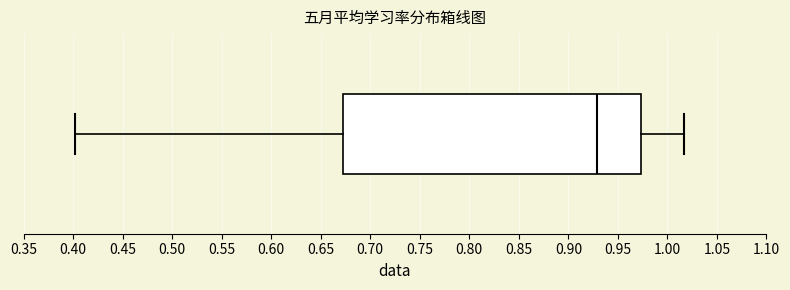

Read this box plot against the x-axis: the position of the median line, the range covered by the box, and the ends of both whiskers. The values are not printed on the chart, so give them approximately, as read against the axis.

median 0.930, box 0.675 to 0.975, whiskers 0.400 to 1.015